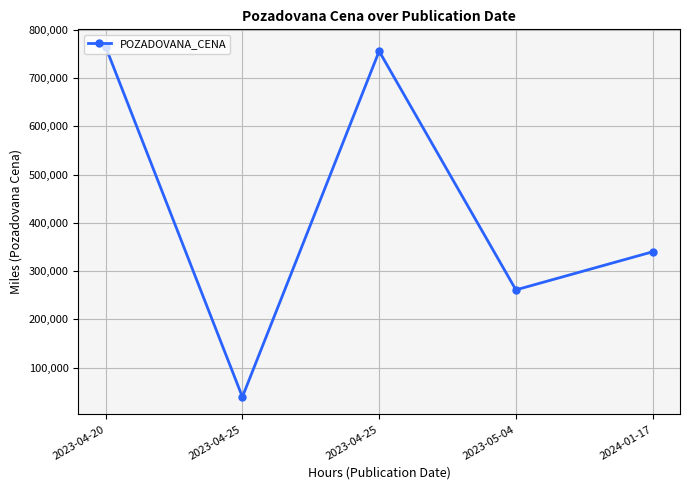

List the labels in order of value, smallest first.

2023-04-25, 2023-05-04, 2024-01-17, 2023-04-25, 2023-04-20